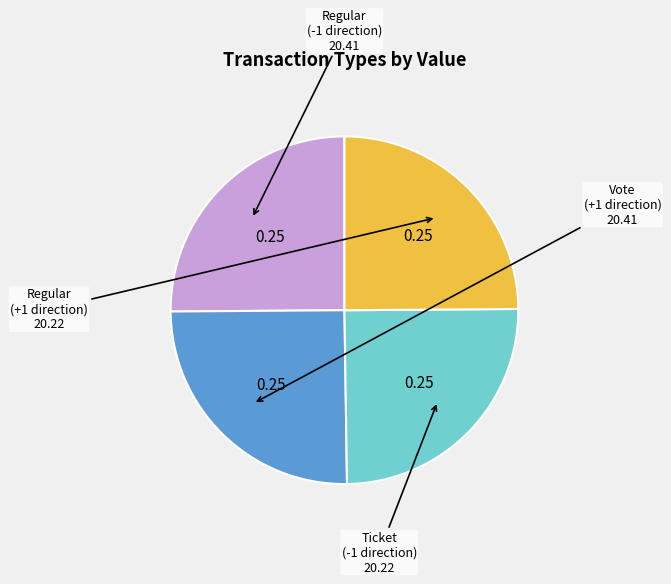

Is there any slice that represents more than half of the pie?

No